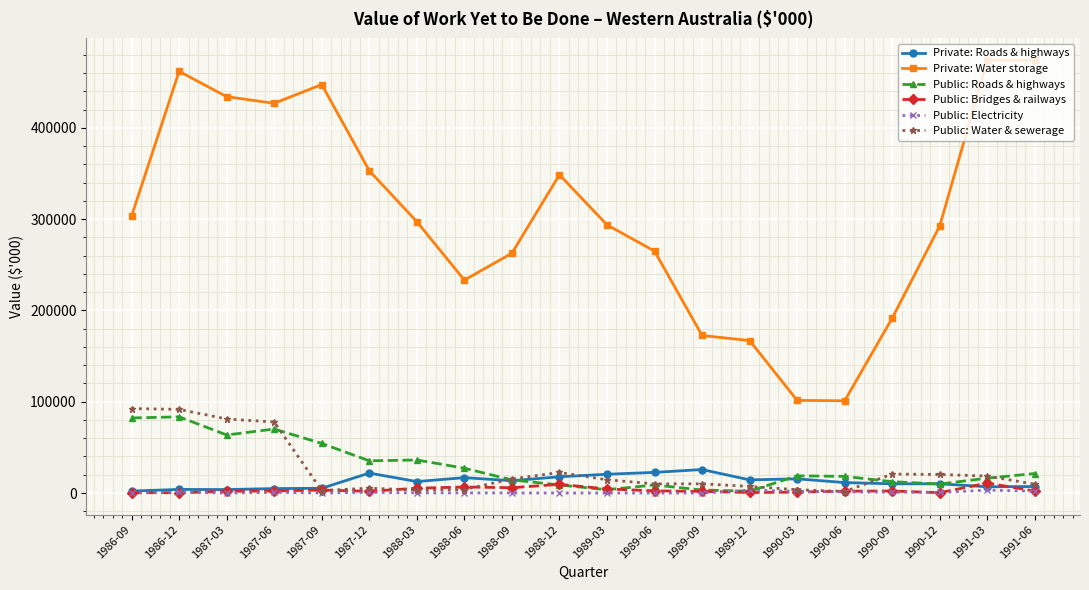

True or false: Private: Water storage and Public: Bridges & railways intersect in this chart.

False